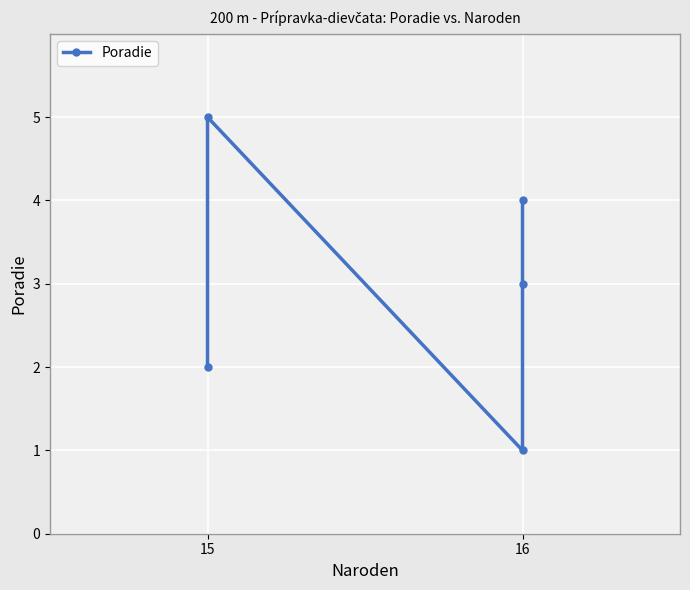

Is it true that the value at 16 is 1?

True